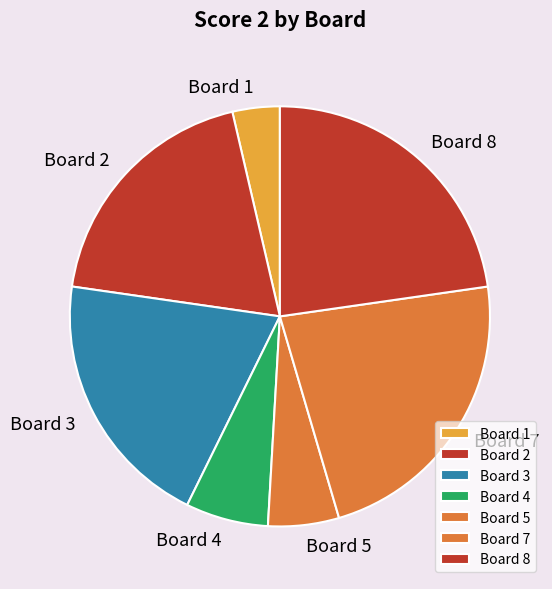

Which slice is the smallest?

Board 1